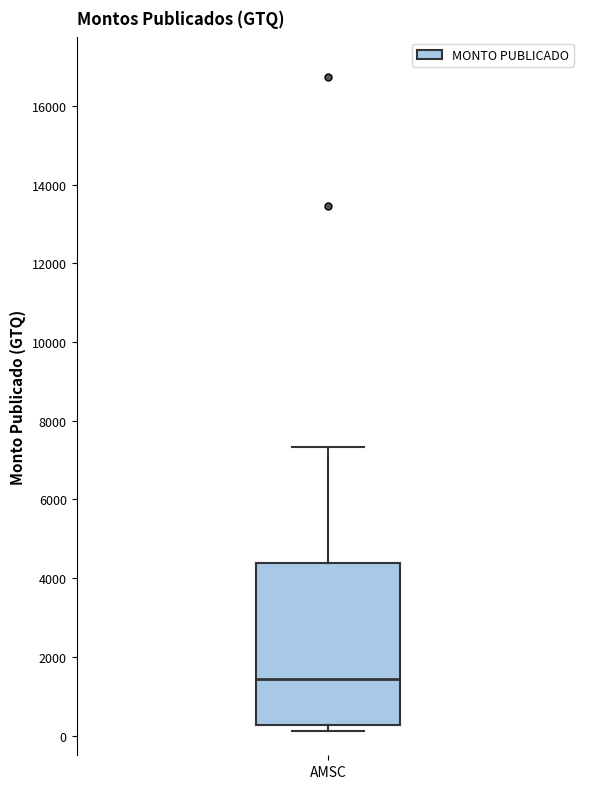

Where is the lower edge of the box for AMSC on the y-axis? The values are not printed on the chart, so give them approximately, as read against the axis.

200